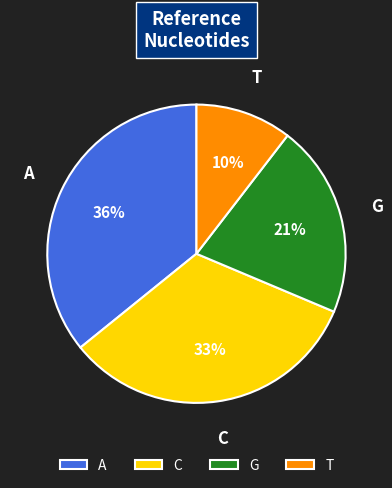

How many slices are in this pie chart?

4